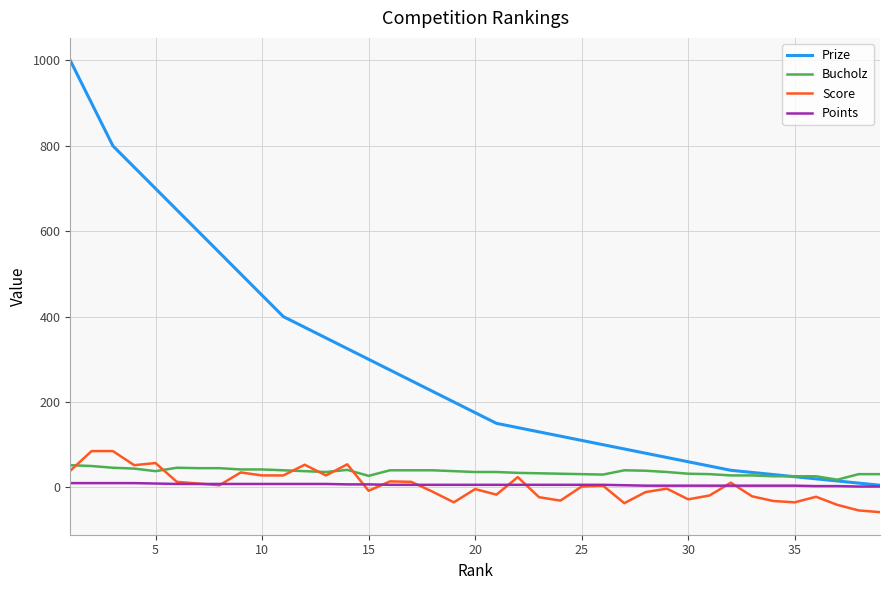

Which series has the widest spread of values?

Prize